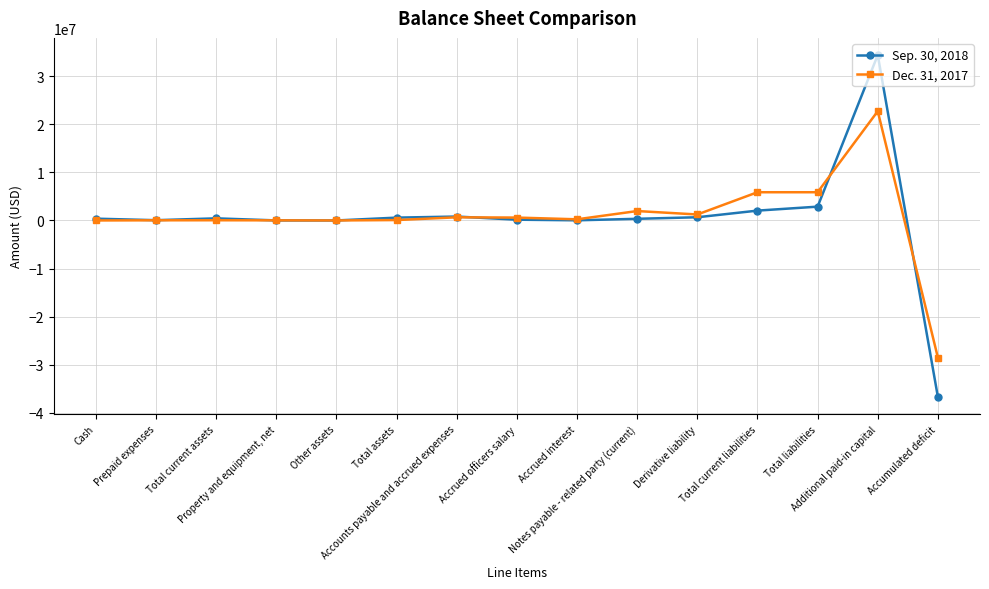

List the series in order of their overall mean, highest first.

Dec. 31, 2017, Sep. 30, 2018